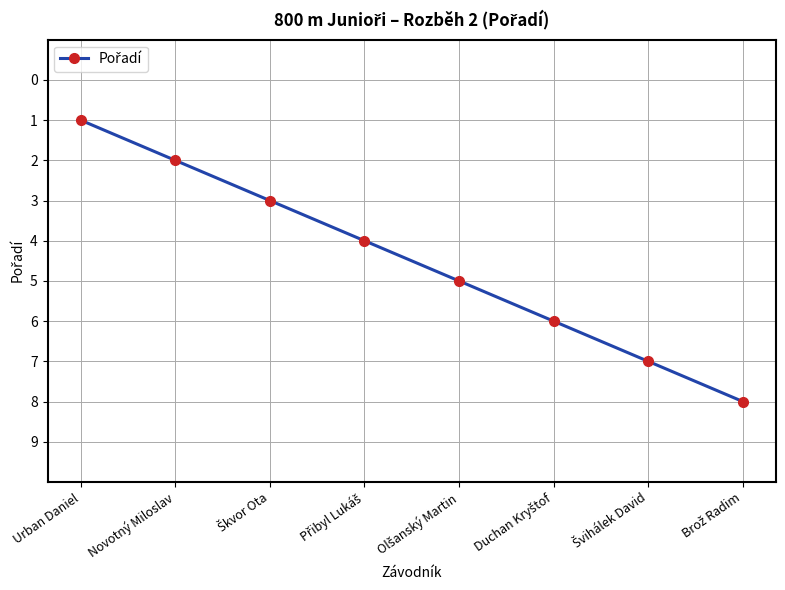

What is the maximum value shown in the chart?

8